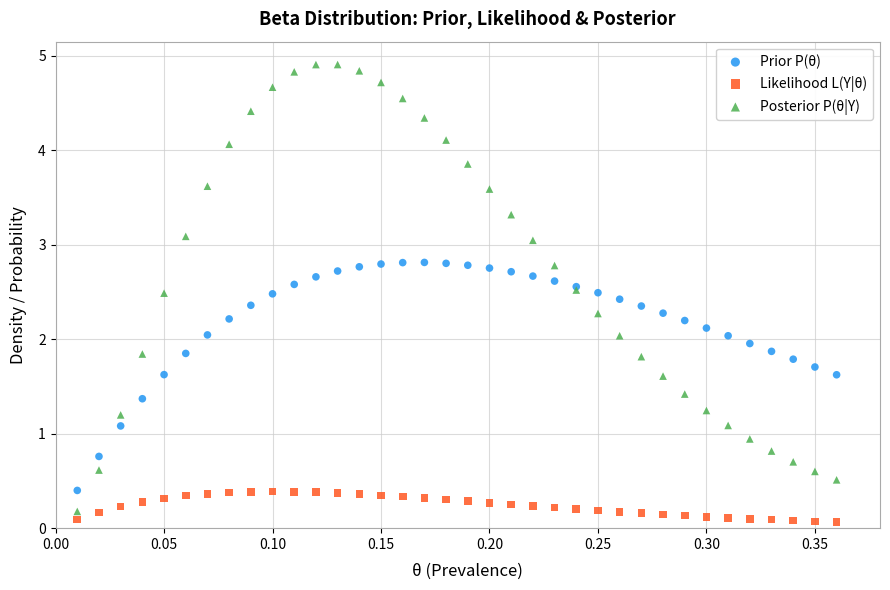

What is the X range (max minus min) for the scatter plot?

0.3